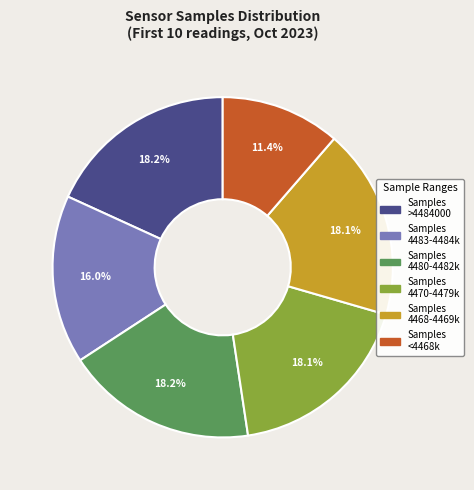

Is there any slice that represents more than half of the pie?

No